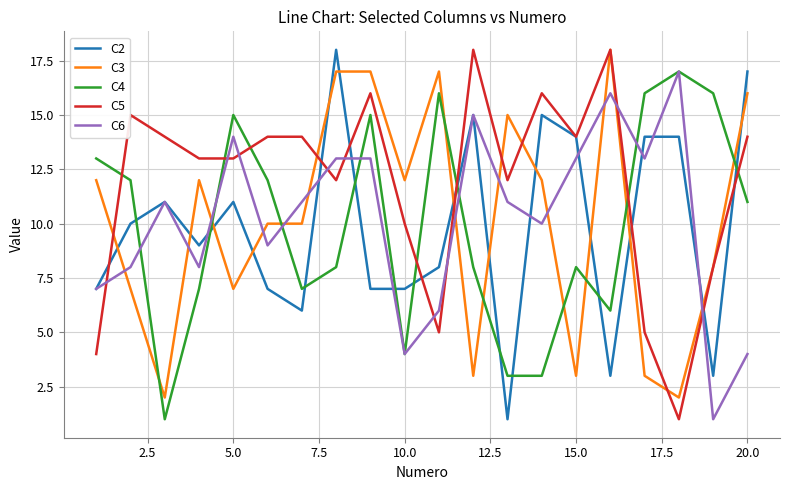

What is the sum of all C2 values?

197